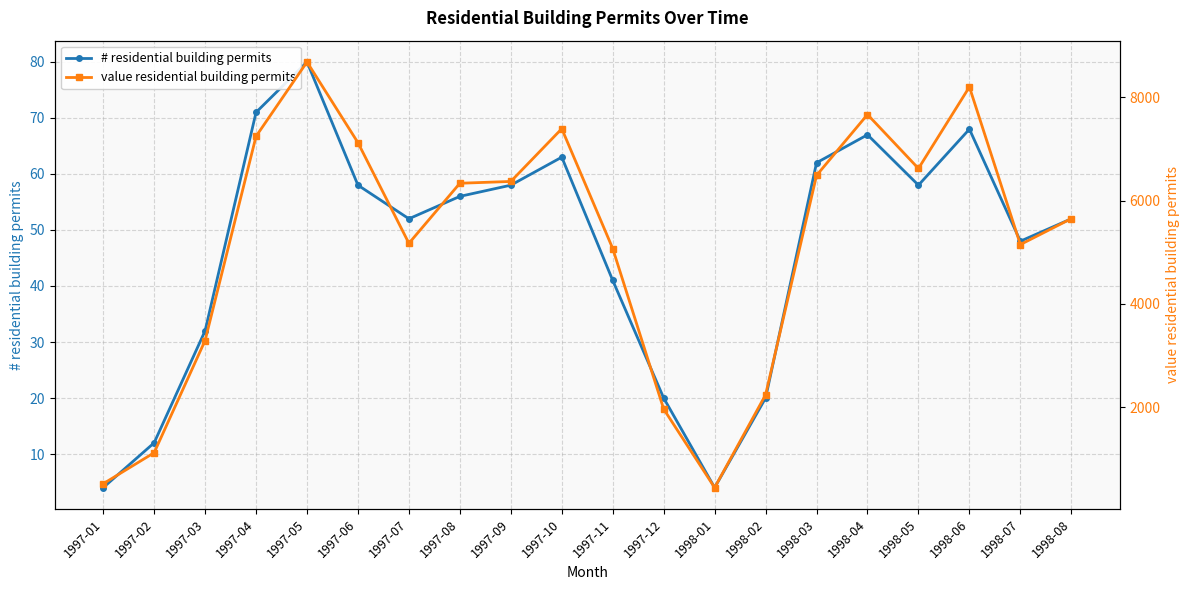

What is the difference between the # residential building permits values at 1998-05 and 1997-11?

17